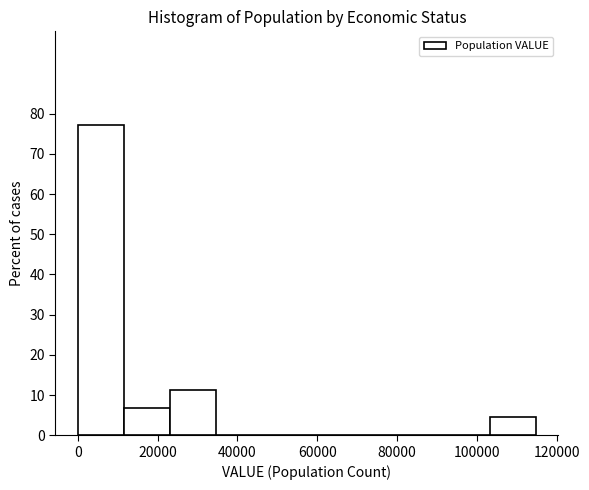

Reading left to right, transcribe this chart: for each bar, give the range it covers on the x-axis and its height. Neither the bar edges nor the heights are printed on the chart, so give them approximately, as read against the axes.

0 to 12000: 77
12000 to 24000: 7
24000 to 34000: 11
34000 to 46000: 0
46000 to 58000: 0
58000 to 68000: 0
68000 to 80000: 0
80000 to 92000: 0
92000 to 104000: 0
104000 to 114000: 5